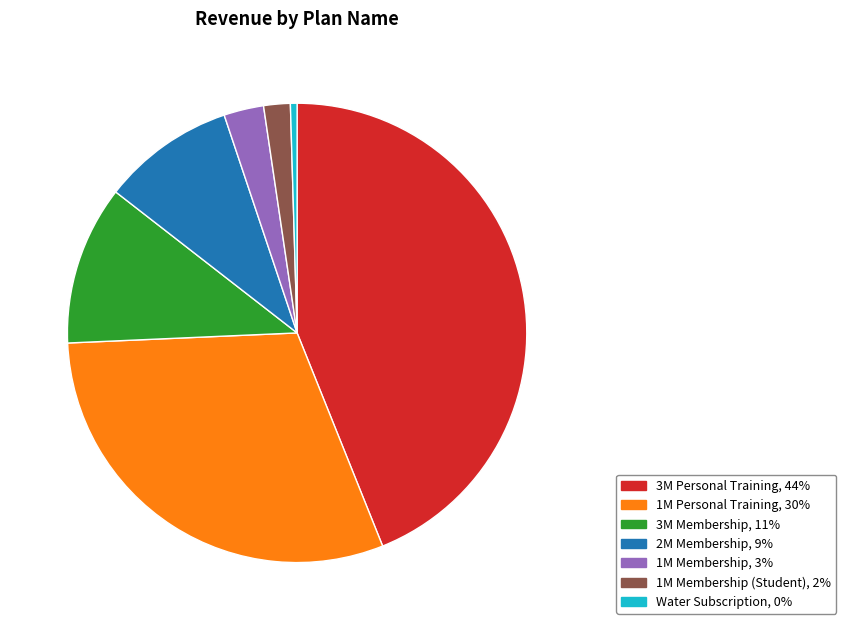

Is there any slice that represents more than half of the pie?

No